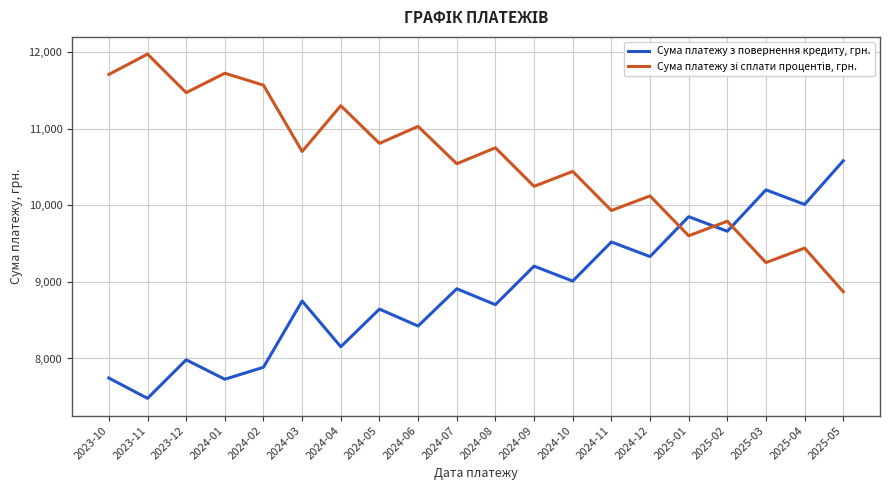

What is the maximum value shown in the chart?

11971.5